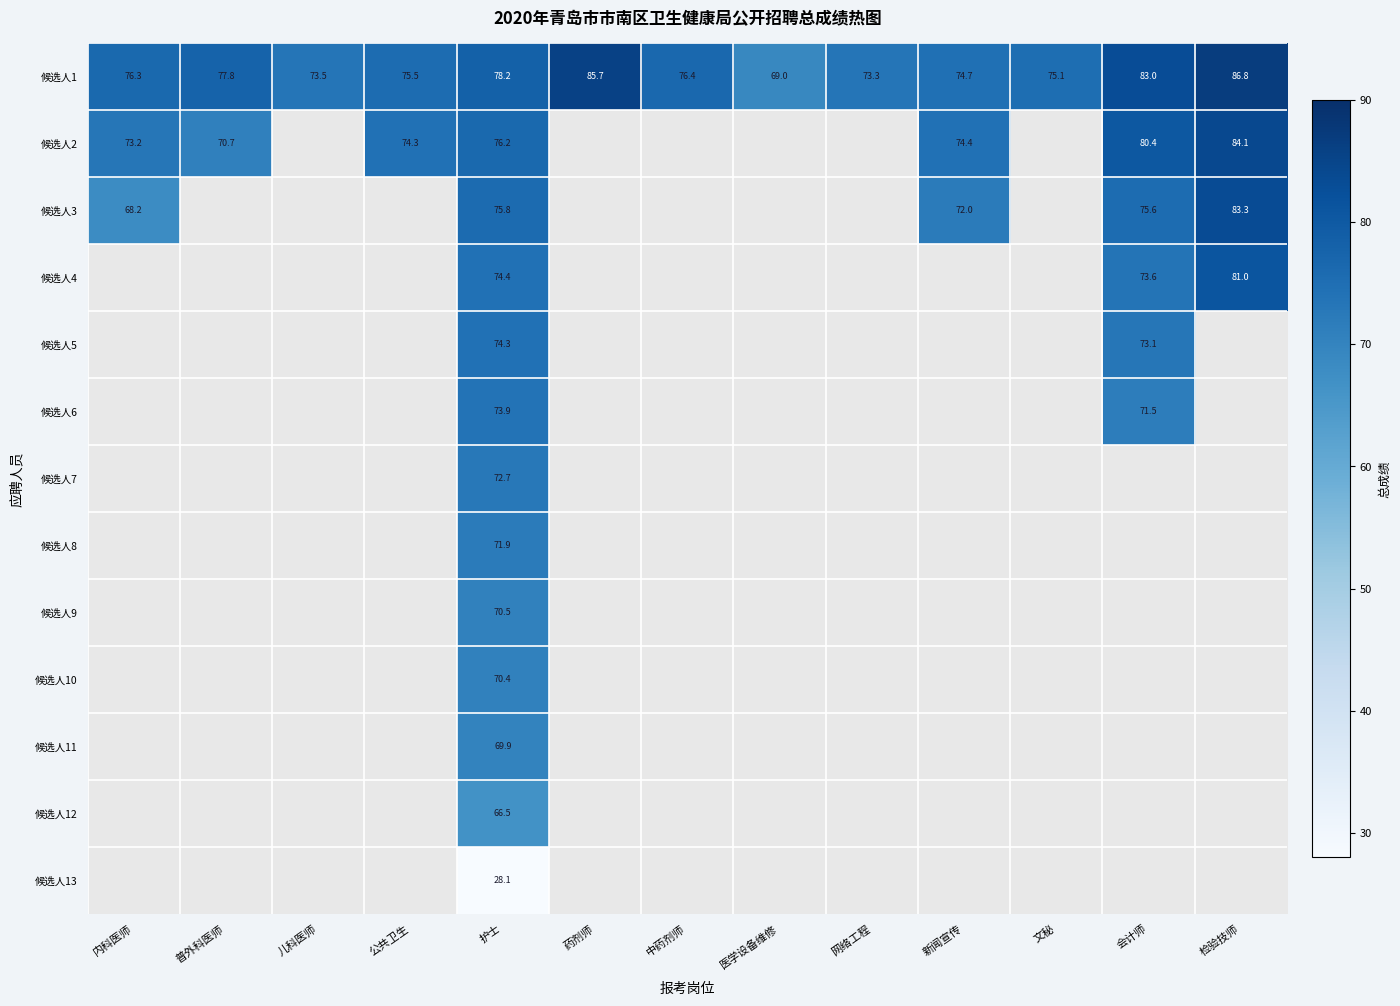

Between 网络工程 and 护士, which is larger?

护士